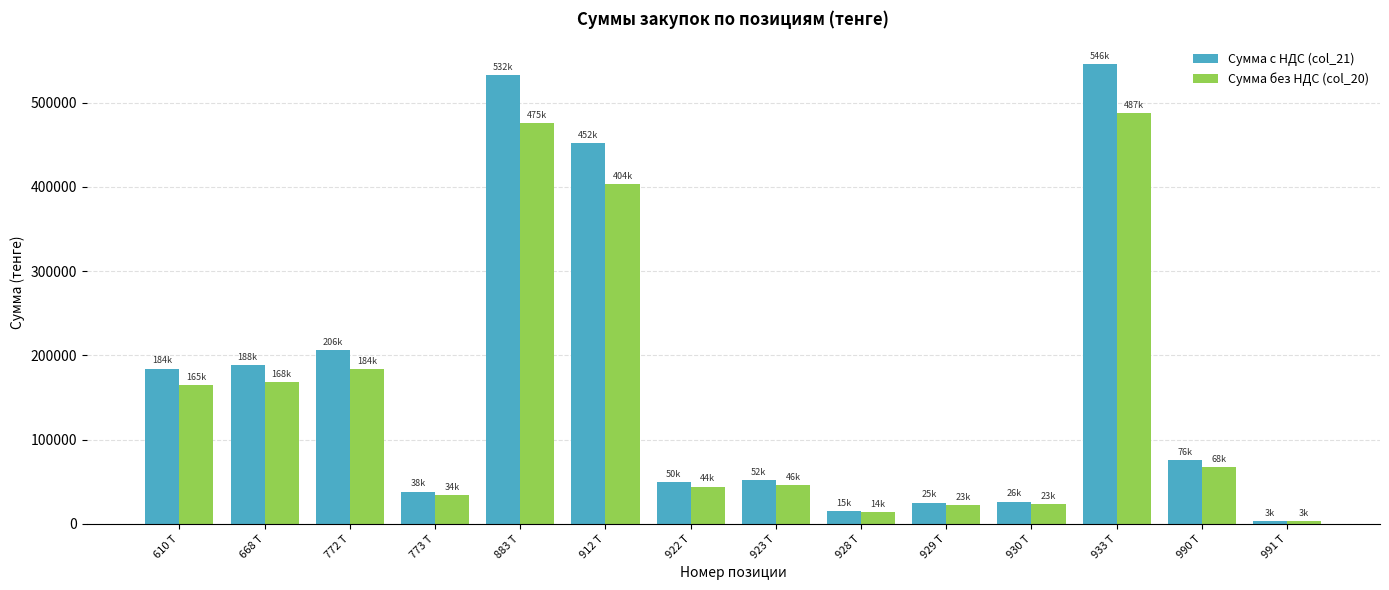

Rank the series at 922 Т from highest to lowest value.

Сумма с НДС (col_21), Сумма без НДС (col_20)